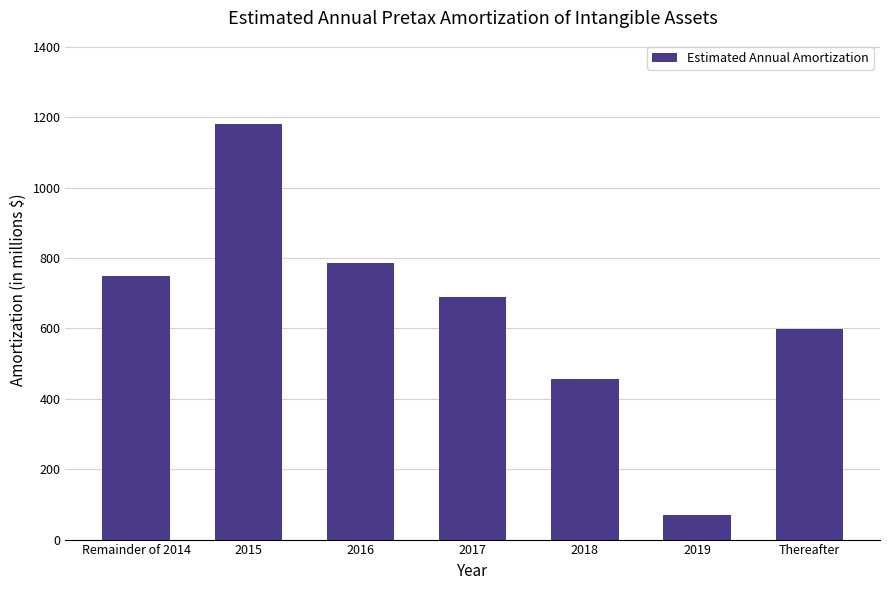

Approximately how many times larger is the value at Remainder of 2014 compared to 2018?

1.6